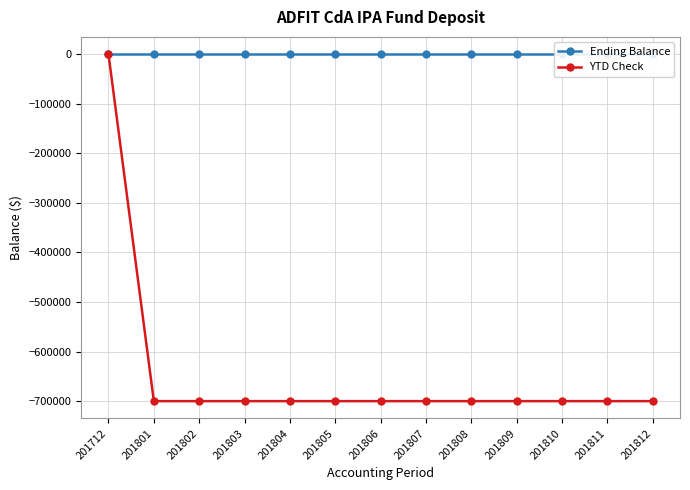

Reading left to right, transcribe all the data shown in this chart.

Ending Balance: 201712=0	201801=0	201802=0	201803=0	201804=0	201805=0	201806=0	201807=0	201808=0	201809=0	201810=0	201811=0	201812=0
YTD Check: 201712=0	201801=-700000	201802=-700000	201803=-700000	201804=-700000	201805=-700000	201806=-700000	201807=-700000	201808=-700000	201809=-700000	201810=-700000	201811=-700000	201812=-700000